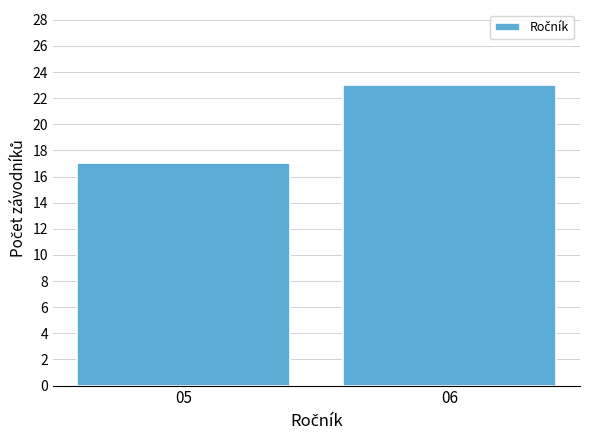

Reading left to right, extract all data points from this chart.

05=17	06=23